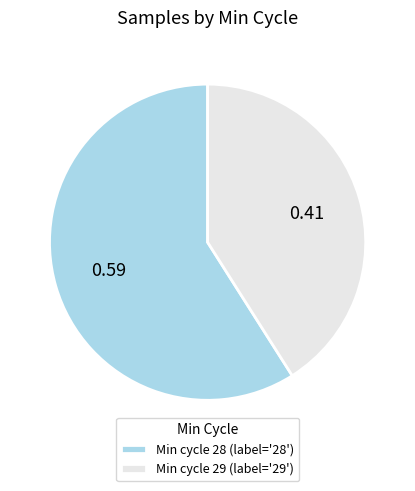

Which category has the smallest portion of the pie?

Min cycle 29 (label='29')